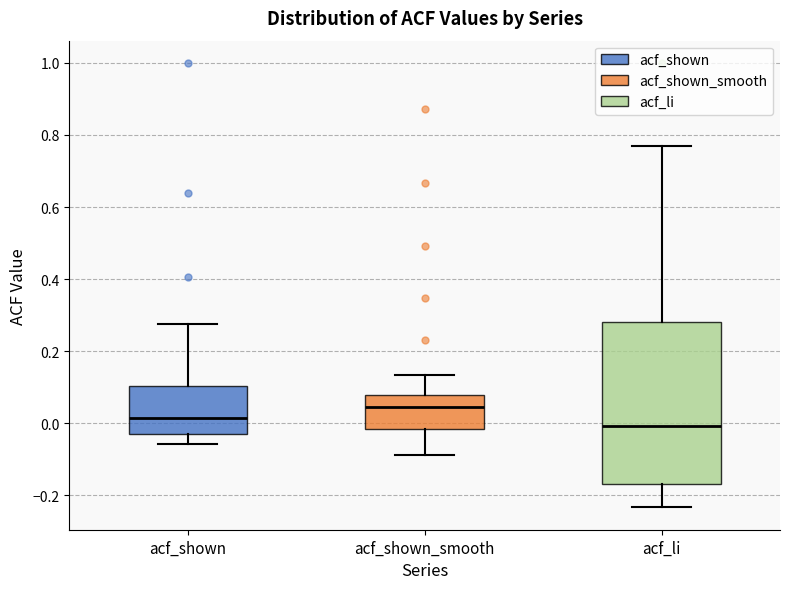

Which box's median line is the lowest?

acf_li